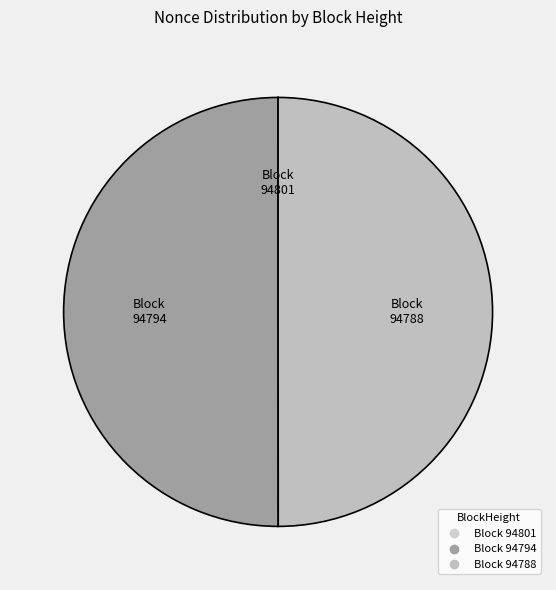

What is the majority slice?

94794